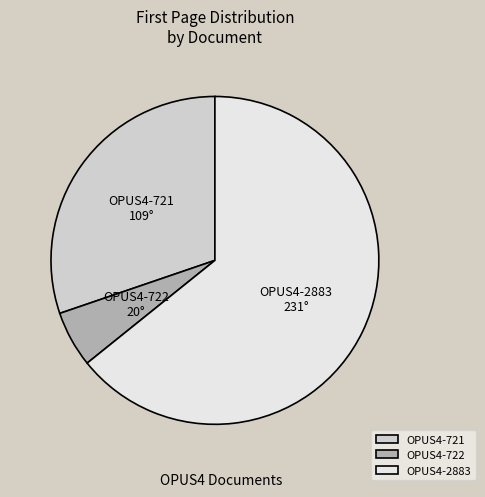

What is the smallest slice in the pie chart?

OPUS4-722